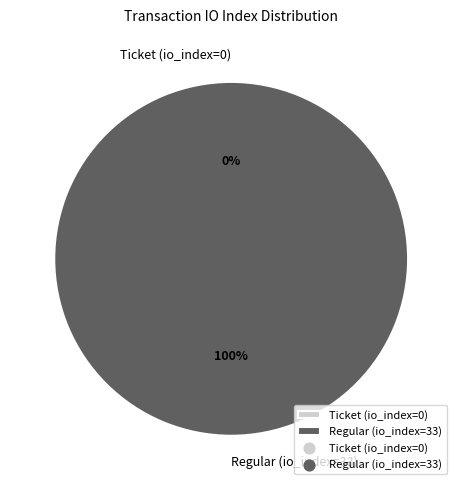

Rank the categories by value from highest to lowest.

Regular (io_index=33), Ticket (io_index=0)